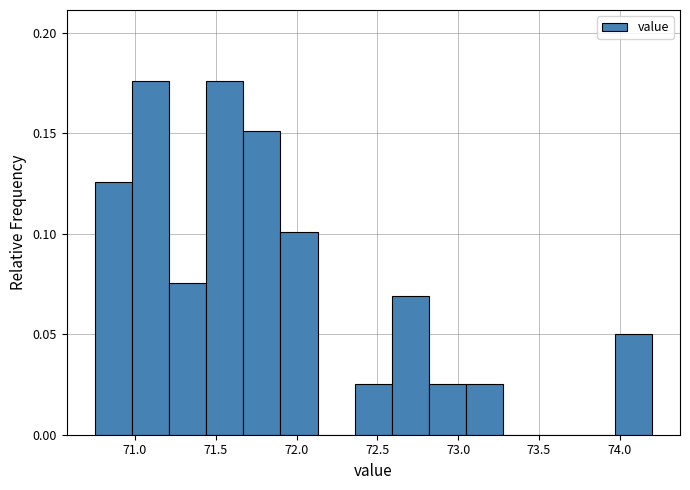

Reading left to right, transcribe this chart: for each bar, give the range it covers on the x-axis and its height. Neither the bar edges nor the heights are printed on the chart, so give them approximately, as read against the axes.

70.75 to 70.98: 0.125
70.98 to 71.21: 0.175
71.21 to 71.44: 0.075
71.44 to 71.67: 0.175
71.67 to 71.90: 0.150
71.90 to 72.13: 0.100
72.13 to 72.36: 0
72.36 to 72.59: 0.025
72.59 to 72.82: 0.070
72.82 to 73.05: 0.025
73.05 to 73.28: 0.025
73.28 to 73.51: 0
73.51 to 73.74: 0
73.74 to 73.97: 0
73.97 to 74.20: 0.050